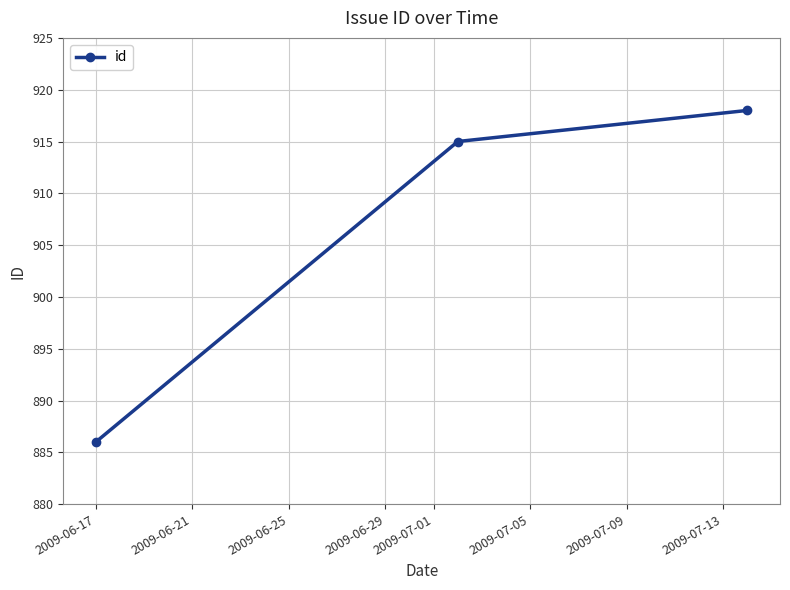

What is the maximum value shown in the chart?

918